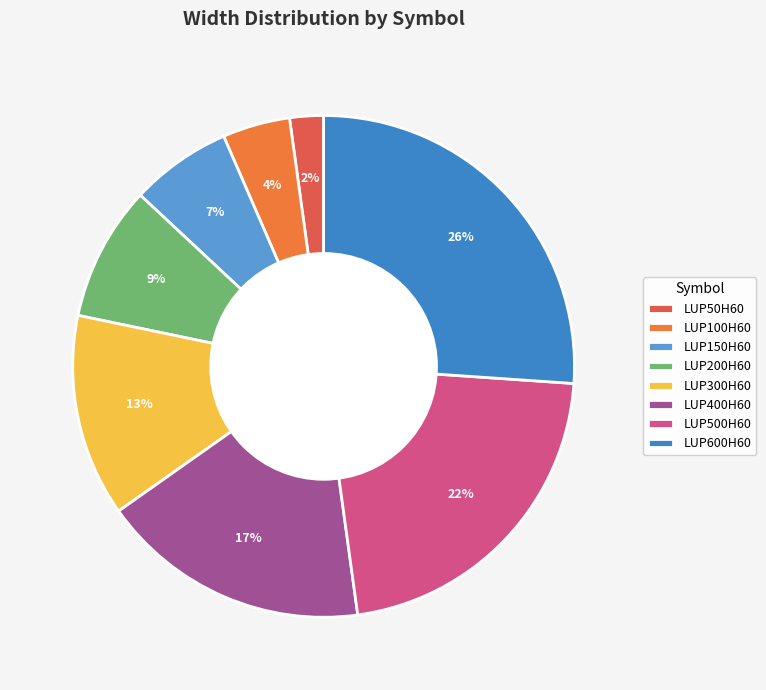

How many slices are in this pie chart?

8